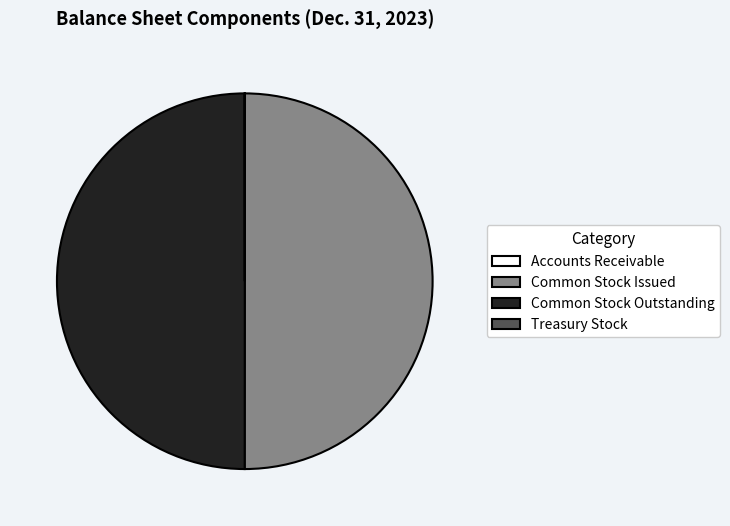

Is it true that Common Stock Issued is 50% of the pie?

True